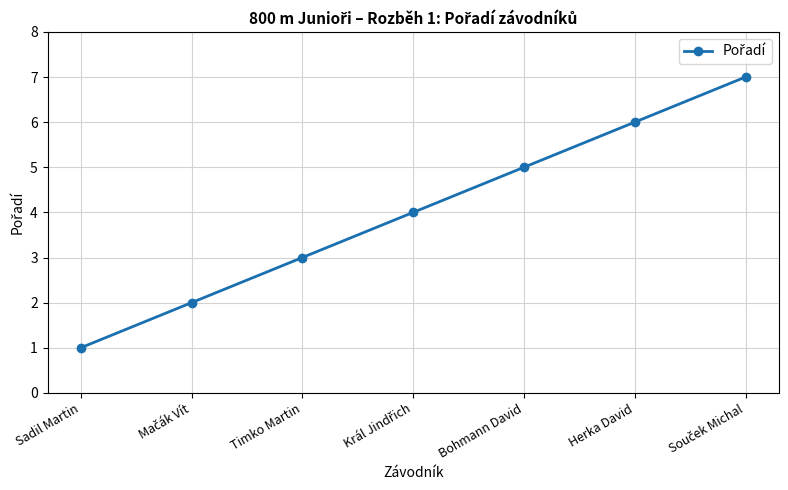

What value does the data have at Bohmann David?

5